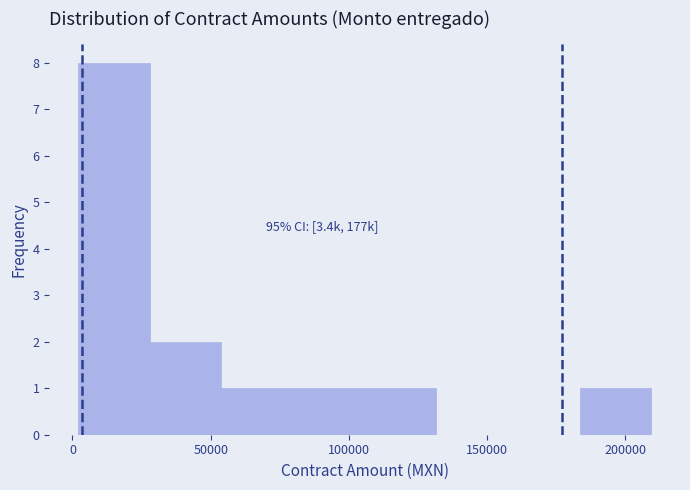

Which range on the x-axis has the tallest bar?

0 to 30000